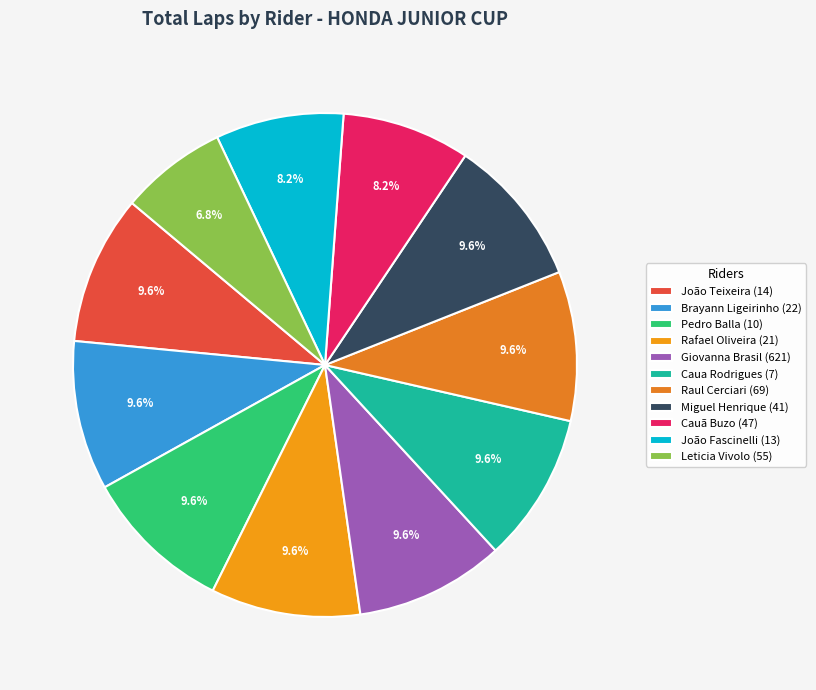

To the nearest percent, what portion does João Teixeira (14) represent?

10%